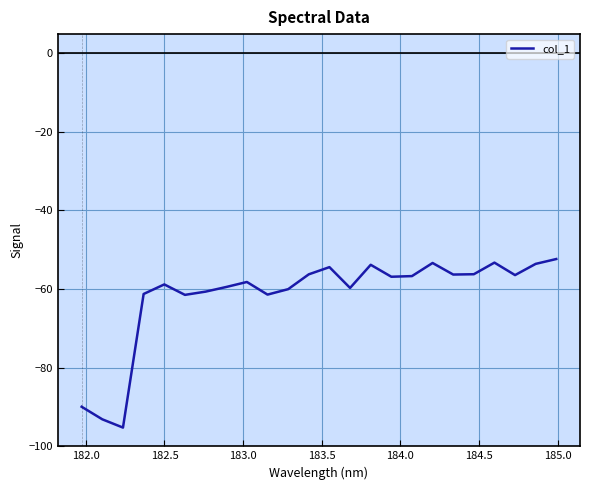

What is the difference between the maximum and minimum values?

42.8